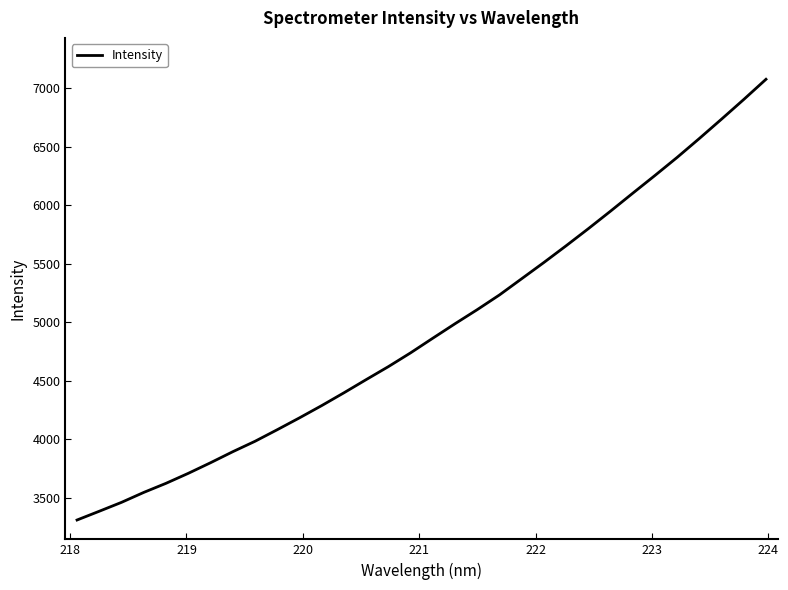

True or false: the data has more than 1 interior local peaks.

False